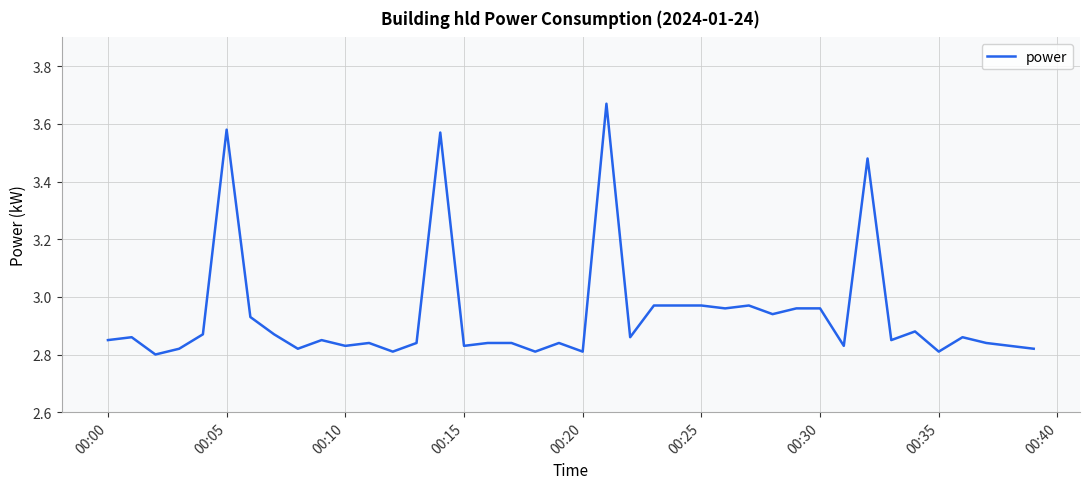

Does the chart display data point markers on the line(s)?

No